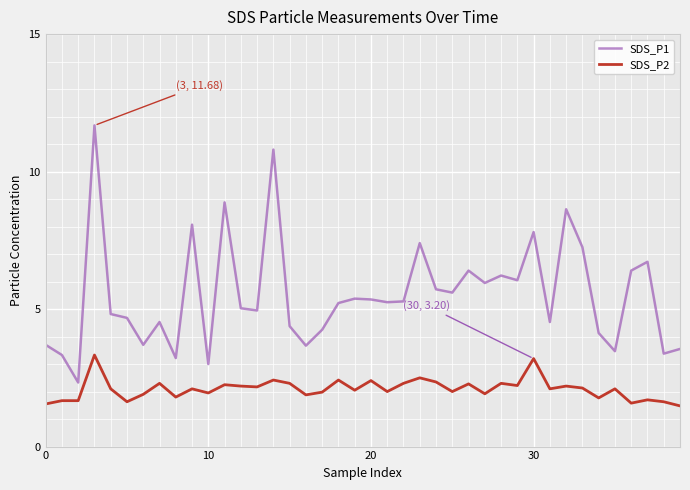

Rank the series by their maximum value, from highest to lowest.

SDS_P1, SDS_P2